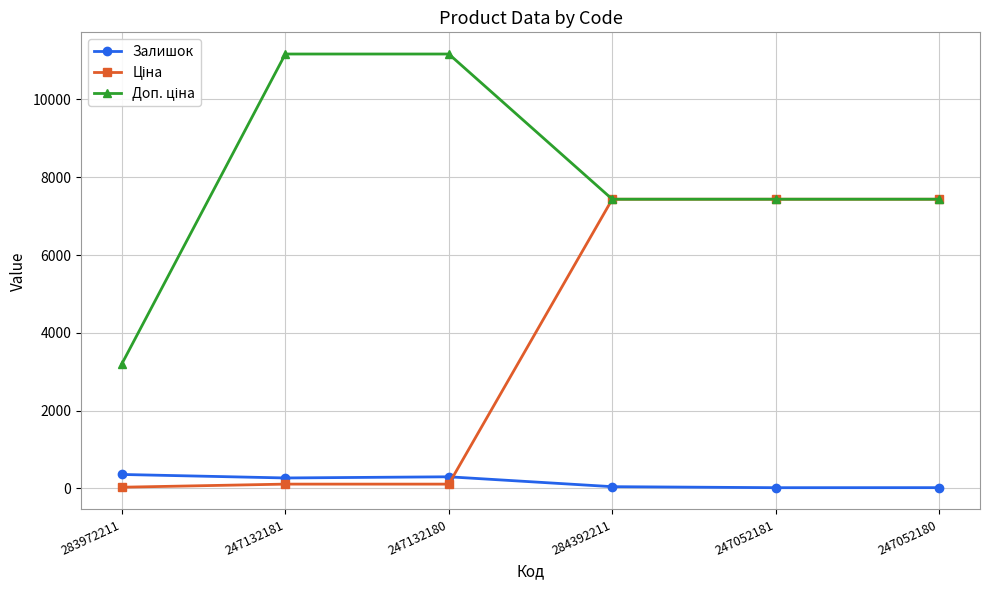

What is the highest value of the Залишок series?

360.0